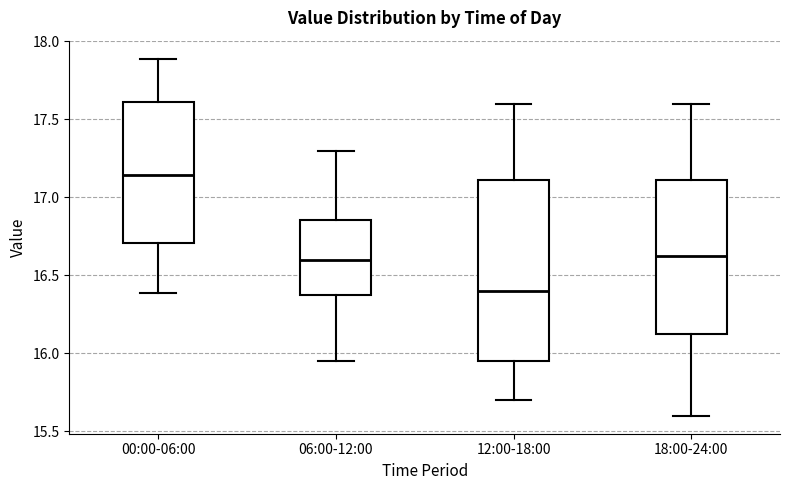

Which box's median line is the lowest?

12:00-18:00